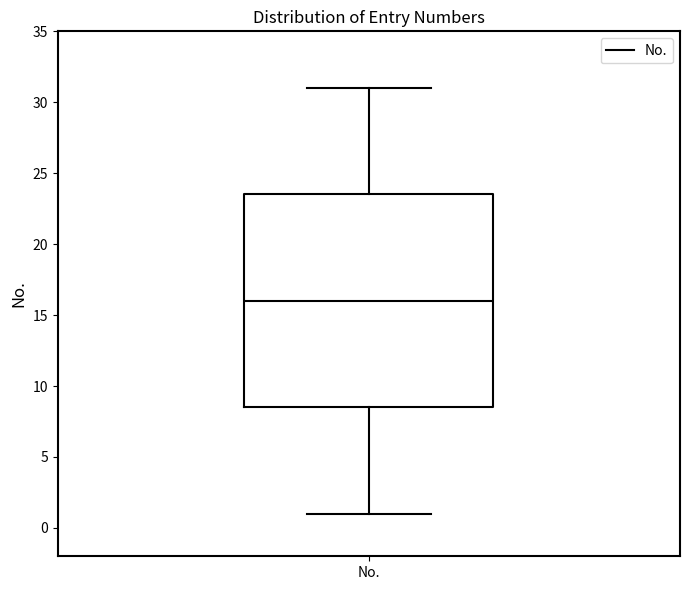

Read this box plot against the y-axis: the position of the median line, the range covered by the box, and the ends of both whiskers. The values are not printed on the chart, so give them approximately, as read against the axis.

median 16.0, box 8.5 to 23.5, whiskers 1.0 to 31.0